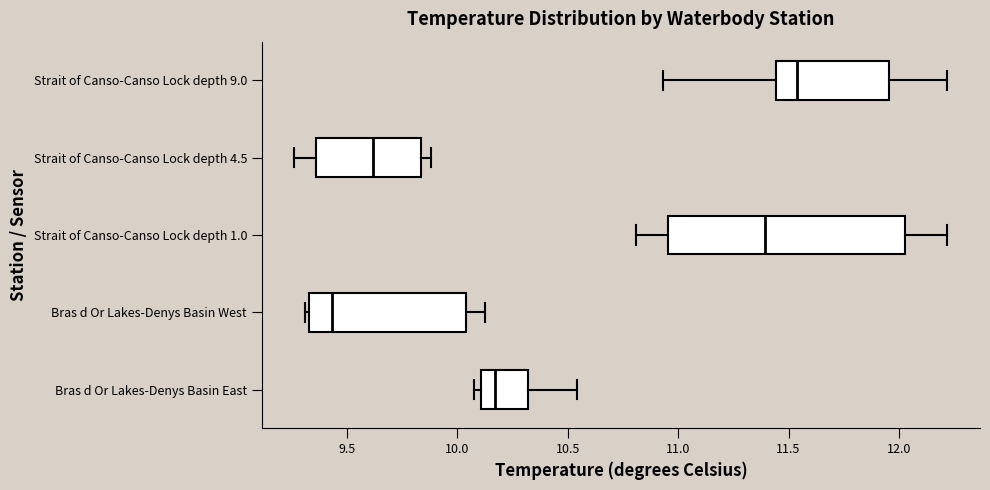

Reading bottom to top, transcribe this box plot: for each box, give where its median line is, the range the box spans, and where its two whiskers end, as read against the x-axis. The values are not printed on the chart, so give them approximately, as read against the axis.

Bras d Or Lakes-Denys Basin East: median 10.15, box 10.10 to 10.30, whiskers 10.10 (just left of the box's left edge) to 10.55
Bras d Or Lakes-Denys Basin West: median 9.45, box 9.35 to 10.05, whiskers 9.30 to 10.10
Strait of Canso-Canso Lock depth 1.0: median 11.40, box 10.95 to 12.05, whiskers 10.80 to 12.20
Strait of Canso-Canso Lock depth 4.5: median 9.60, box 9.35 to 9.85, whiskers 9.25 to 9.90
Strait of Canso-Canso Lock depth 9.0: median 11.55, box 11.45 to 11.95, whiskers 10.95 to 12.20